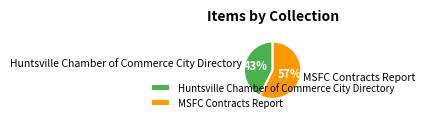

Which slice is the smallest?

Huntsville Chamber of Commerce City Directory